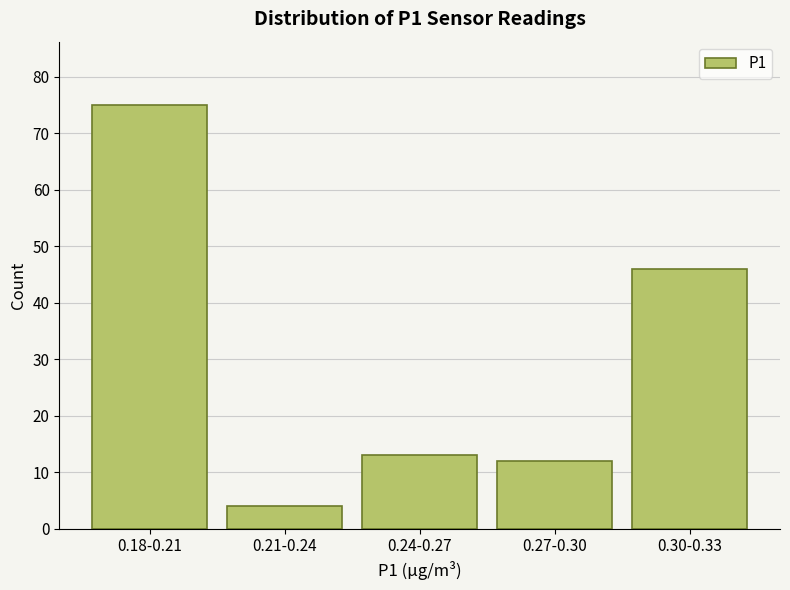

Reading right to left, extract all data points from this chart.

0.30-0.33=46	0.27-0.30=12	0.24-0.27=13	0.21-0.24=4	0.18-0.21=75